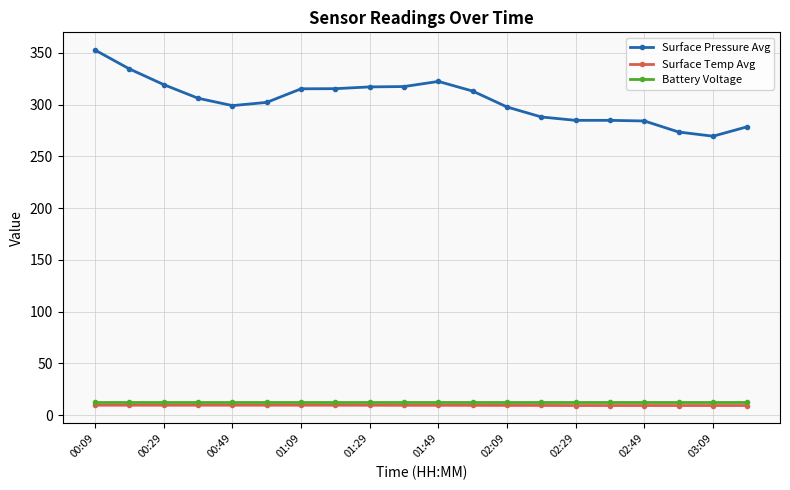

At how many categories does at least one series exceed 235?

20